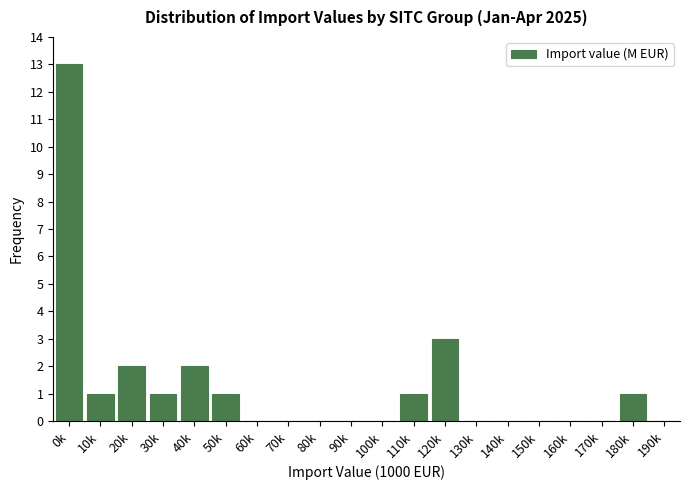

Reading right to left, what are all the values shown in this chart?

190k=0	180k=1	170k=0	160k=0	150k=0	140k=0	130k=0	120k=3	110k=1	100k=0	90k=0	80k=0	70k=0	60k=0	50k=1	40k=2	30k=1	20k=2	10k=1	0k=13